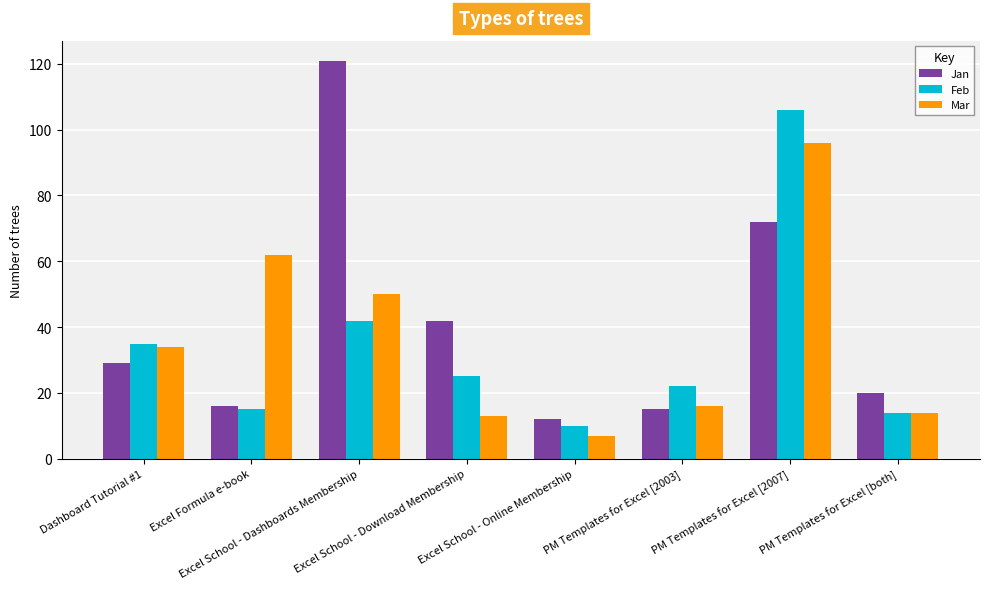

How many distinct data groups are displayed?

3